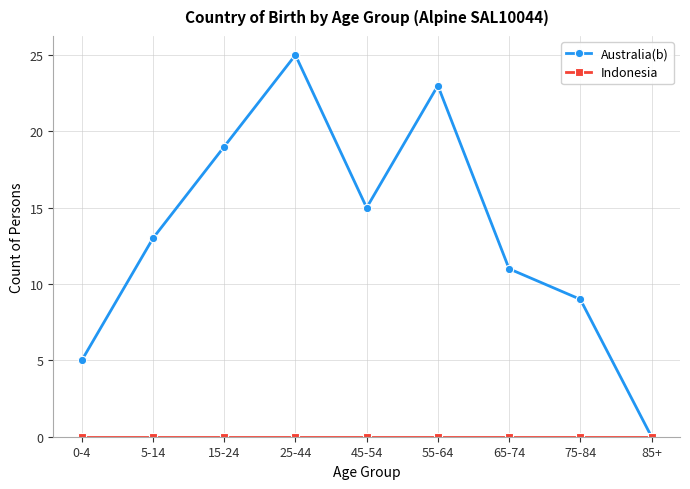

How many interior local valleys does the Australia(b) series have?

1